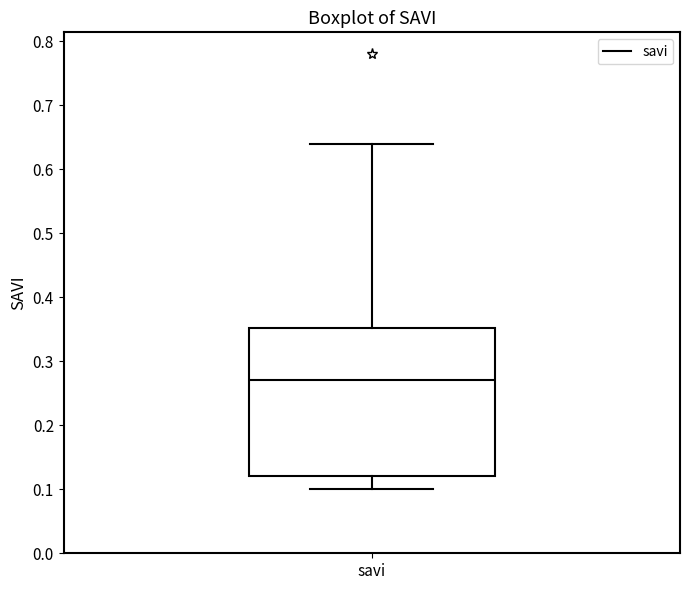

Read this box plot against the y-axis: the position of the median line, the range covered by the box, and the ends of both whiskers. The values are not printed on the chart, so give them approximately, as read against the axis.

median 0.27, box 0.12 to 0.35, whiskers 0.10 to 0.64